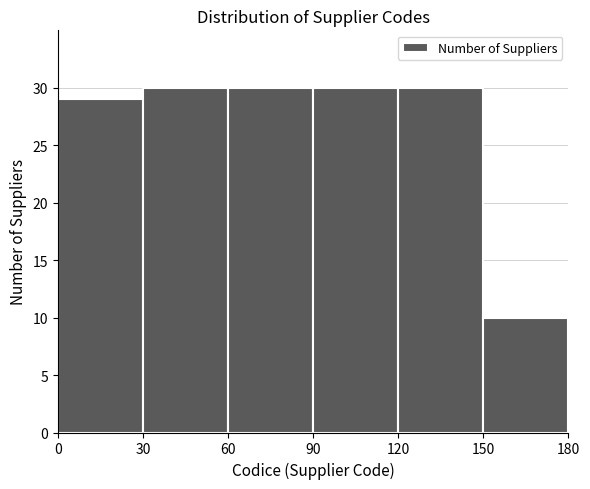

What is the height of the bar covering 90 to 120 on the x-axis? The values are not printed on the chart, so give them approximately, as read against the axis.

30